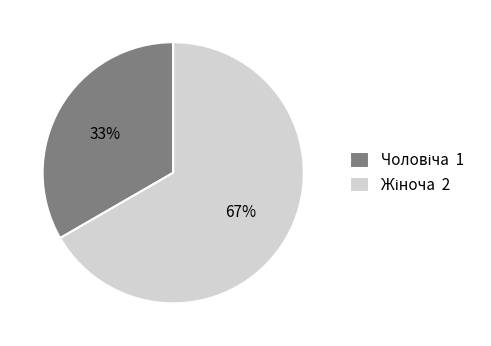

To the nearest percent, what is the average slice percentage?

50%